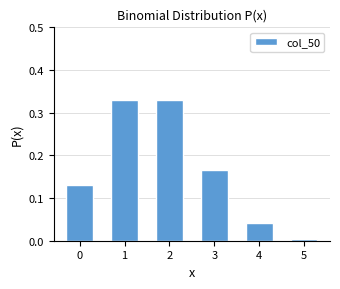

At which category does the chart reach its minimum across all series?

5